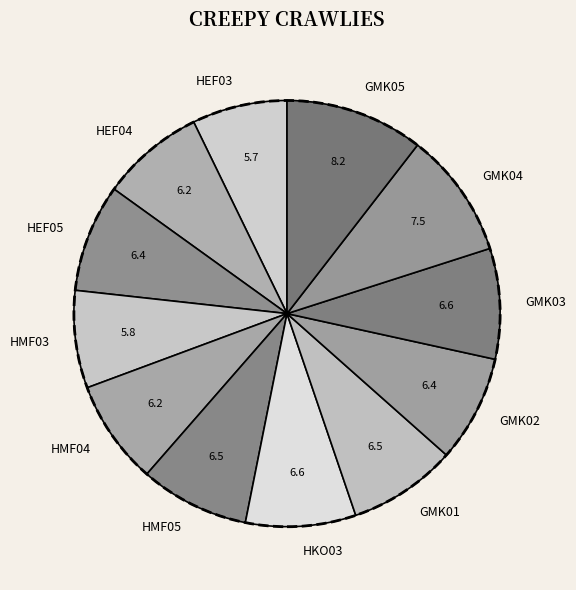

How many segments does this pie chart have?

12